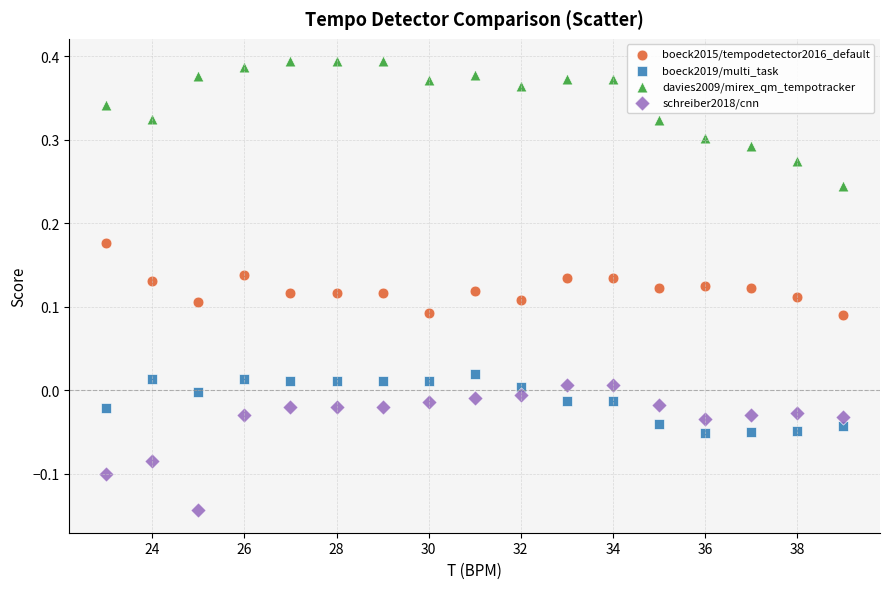

Which series contains the highest Y value?

davies2009/mirex_qm_tempotracker